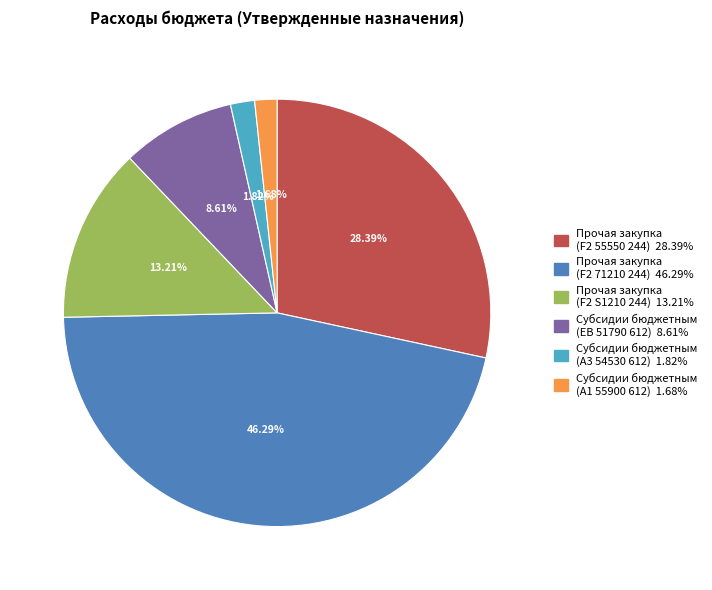

To the nearest percent, what is the difference between the largest and smallest slice percentages?

45%